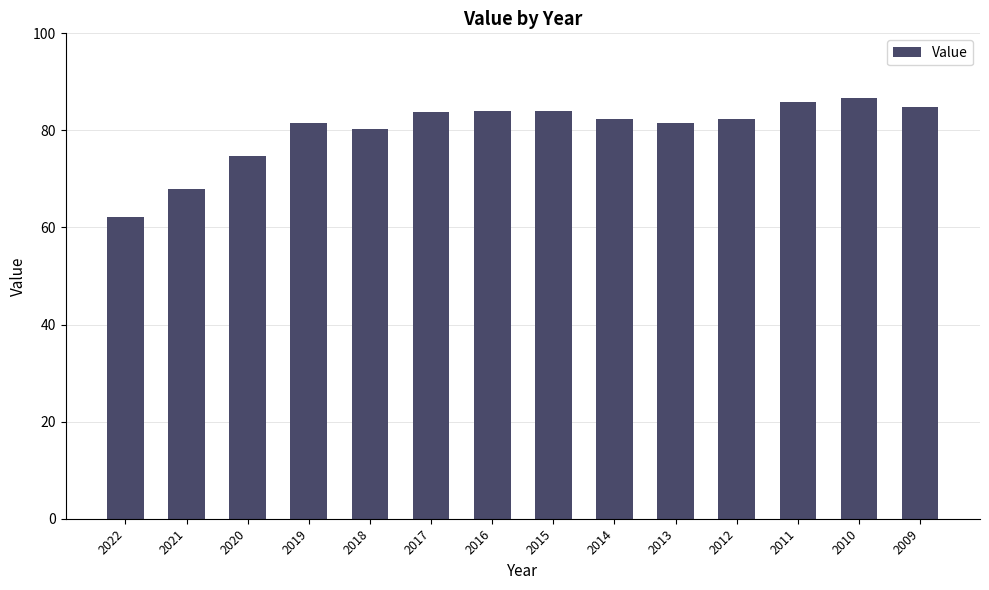

Where does the data first go above 82?

2017